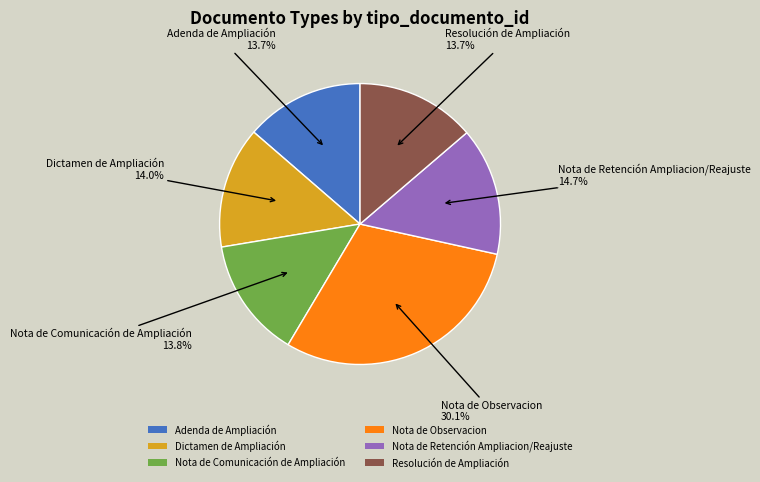

True or false: Nota de Comunicación de Ampliación accounts for 14% of the total.

True